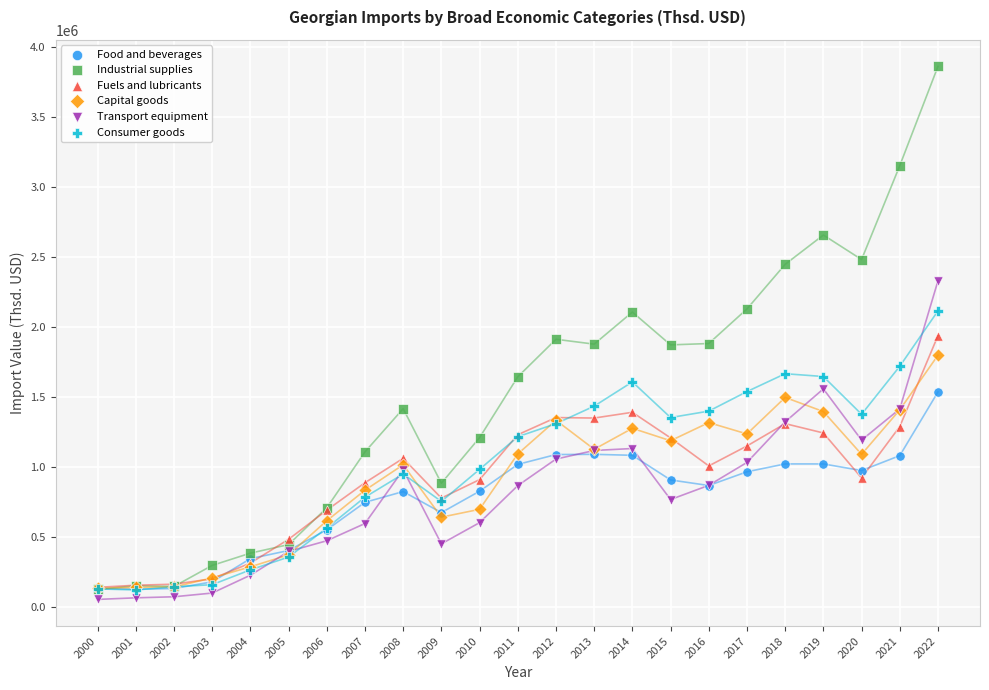

Which series has the largest Y range (max minus min)?

Industrial supplies